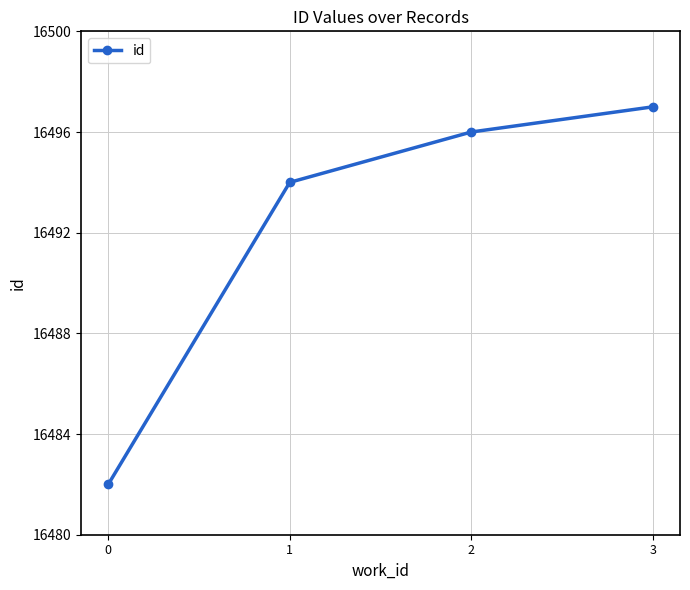

True or false: the data has more than 2 interior local peaks.

False